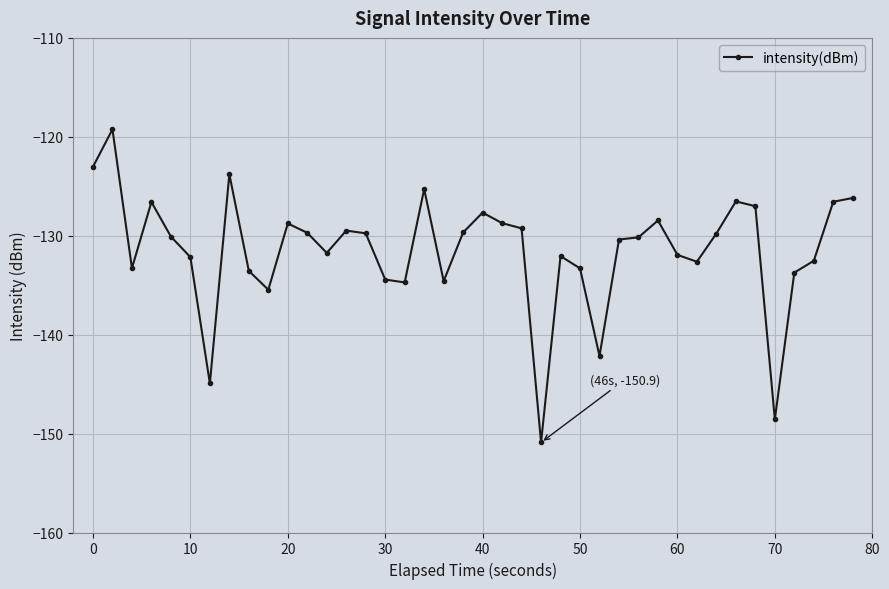

What is the greatest value displayed?

-119.2